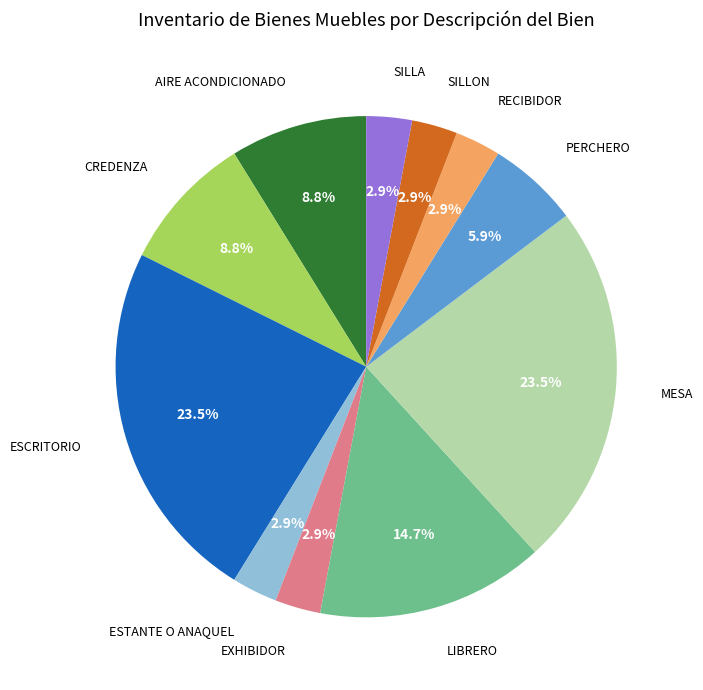

Approximately how many times larger is the value at AIRE ACONDICIONADO compared to LIBRERO?

0.6